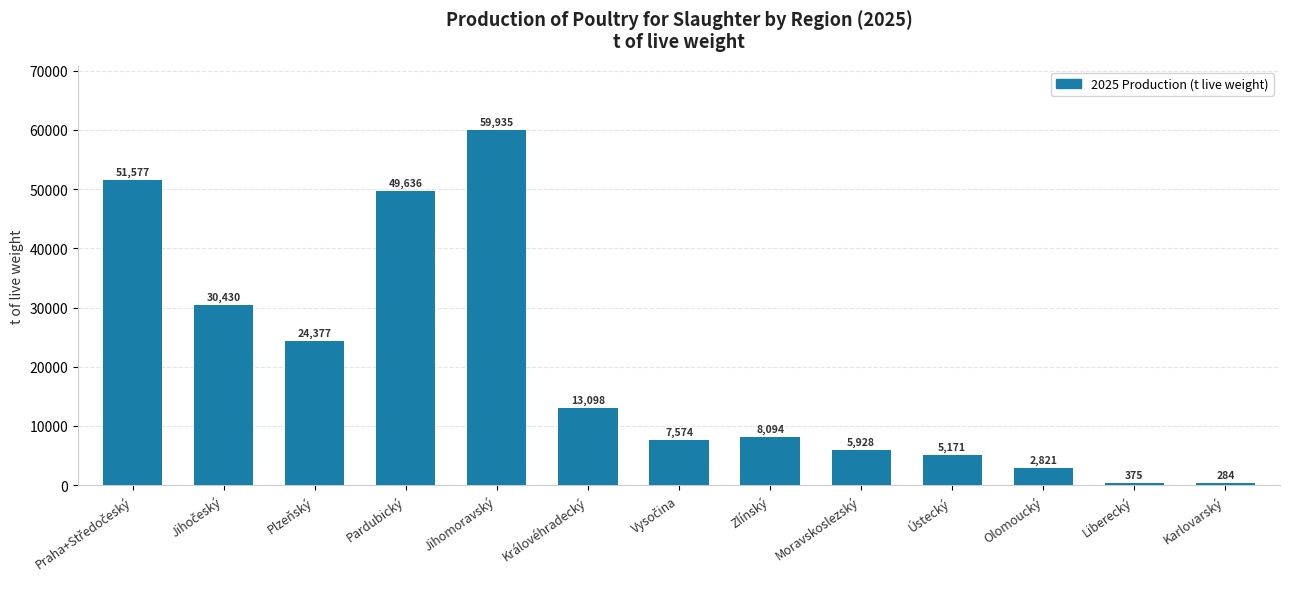

Read the value at Moravskoslezský.

5927.5